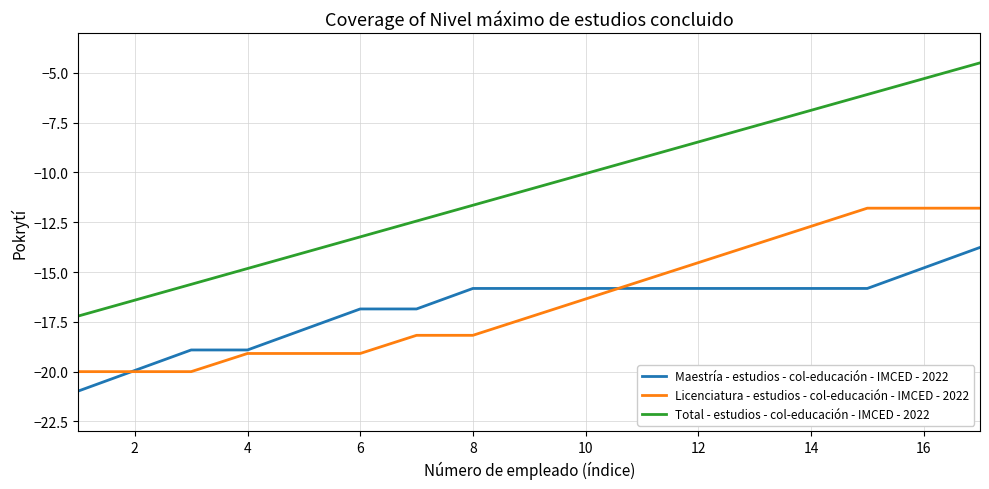

True or false: Licenciatura - estudios - col-educación - IMCED - 2022 and Maestría - estudios - col-educación - IMCED - 2022 cross at least once.

True